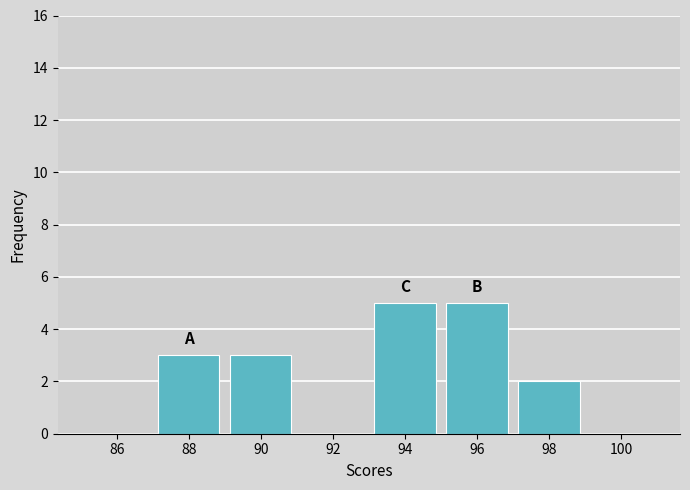

Reading left to right, list all the values displayed in this chart.

86=0	88=3	90=3	92=0	94=5	96=5	98=2	100=0